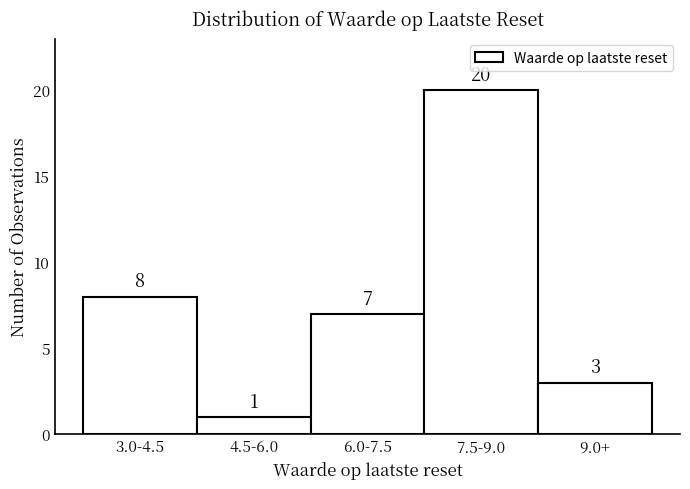

Reading left to right, transcribe all the data shown in this chart.

3.0-4.5=8	4.5-6.0=1	6.0-7.5=7	7.5-9.0=20	9.0+=3